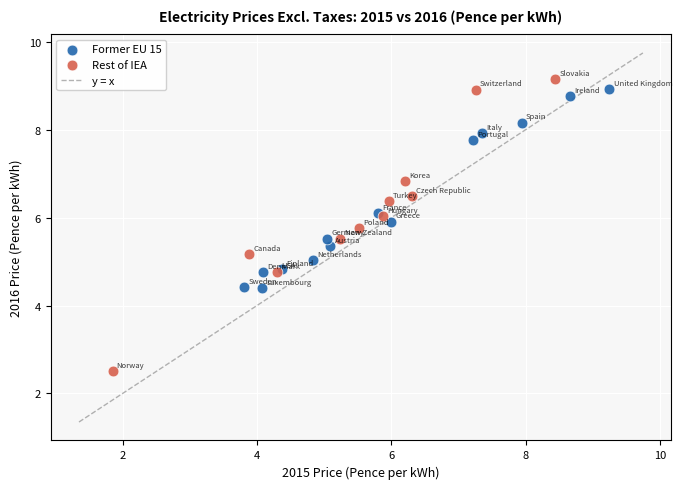

Which series reaches the minimum Y coordinate?

Rest of IEA